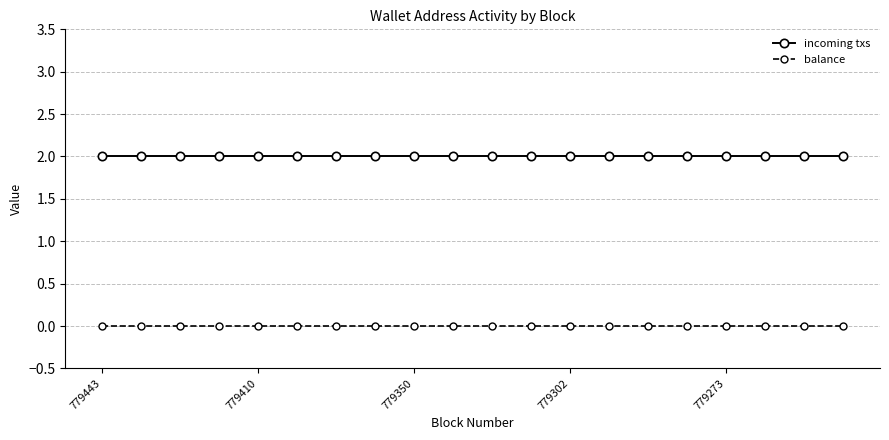

True or false: balance and incoming txs cross at least once.

False